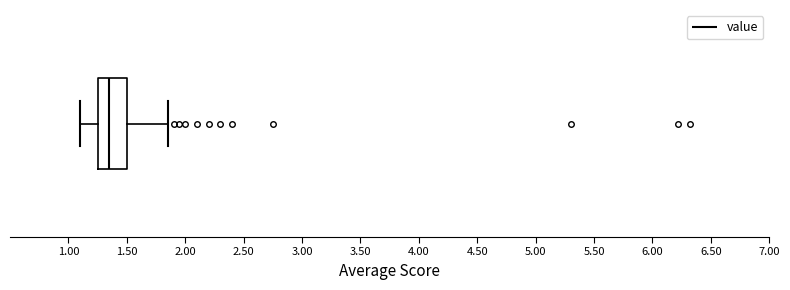

Transcribe this box plot: give where the median line is, the range the box spans, and where the two whiskers end, as read against the x-axis. The values are not printed on the chart, so give them approximately, as read against the axis.

median 1.35, box 1.25 to 1.50, whiskers 1.10 to 1.85